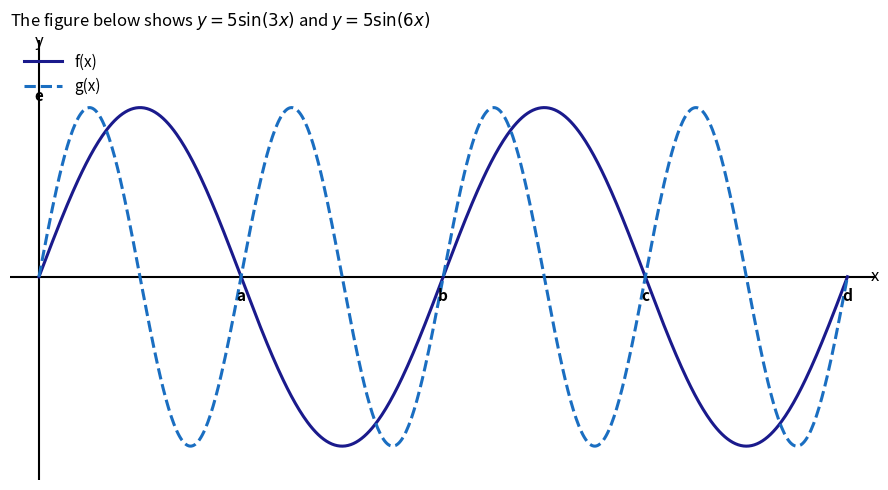

Does the chart have visible grid lines?

No